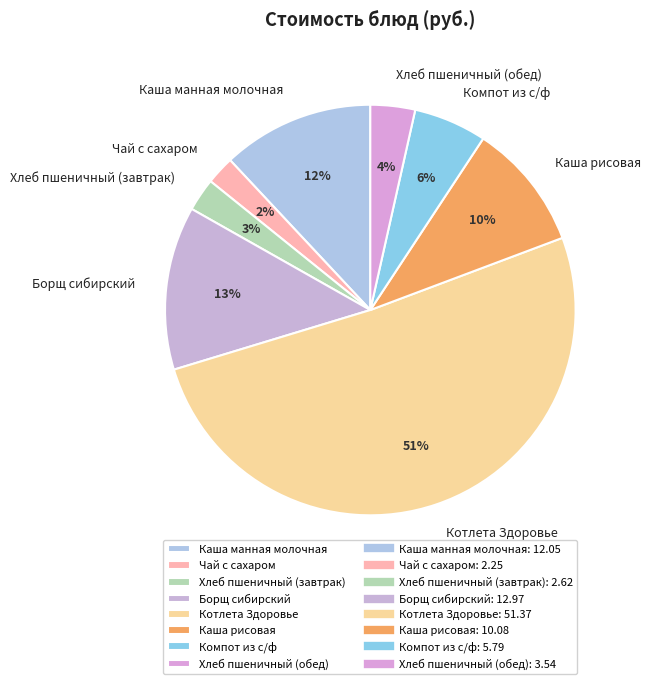

Combined, do Чай с сахаром and Котлета Здоровье account for over 50%?

Yes